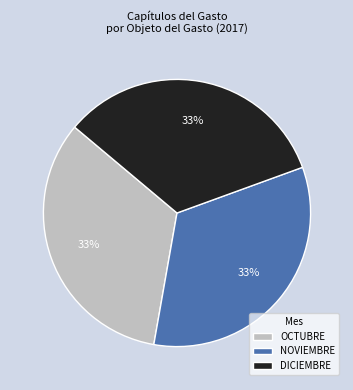

Is the sum of NOVIEMBRE and DICIEMBRE greater than half?

Yes